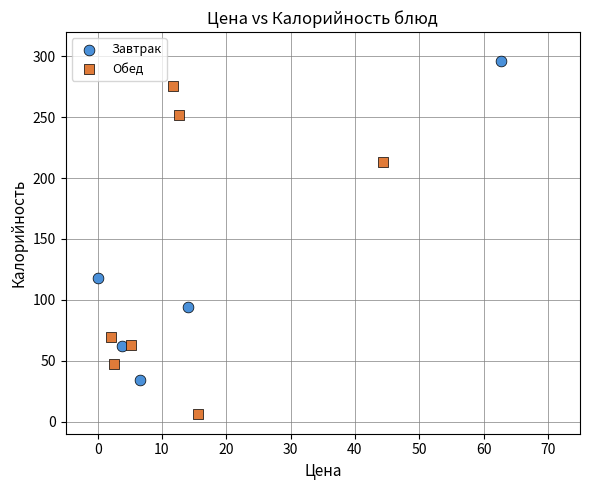

Which series reaches the minimum Y coordinate?

Обед